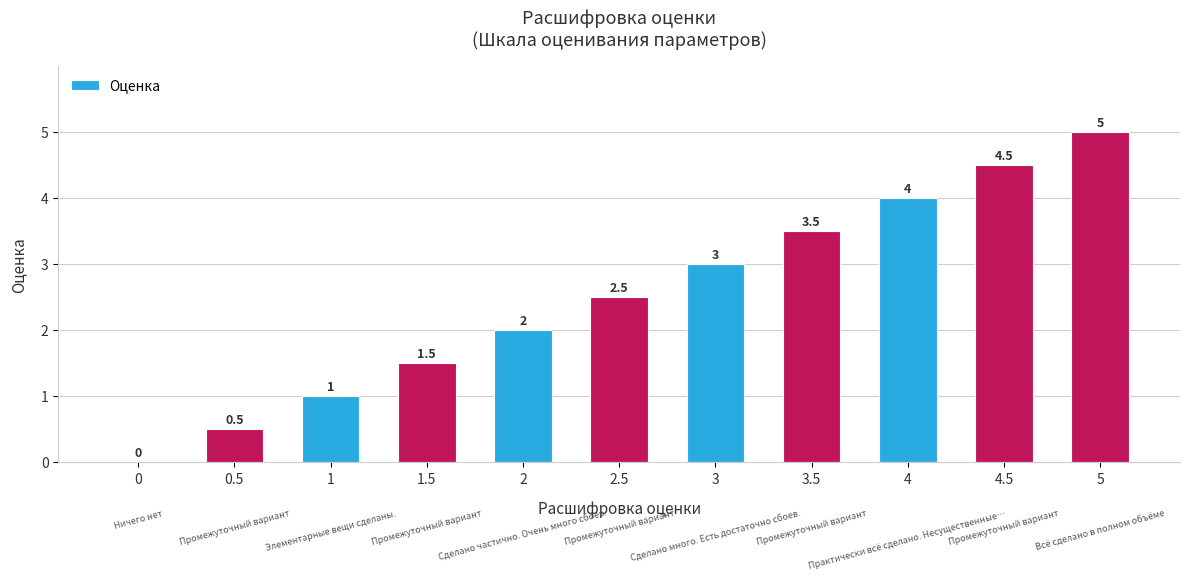

Reading left to right, transcribe all the data shown in this chart.

0=0.0	0.5=0.5	1=1.0	1.5=1.5	2=2.0	2.5=2.5	3=3.0	3.5=3.5	4=4.0	4.5=4.5	5=5.0